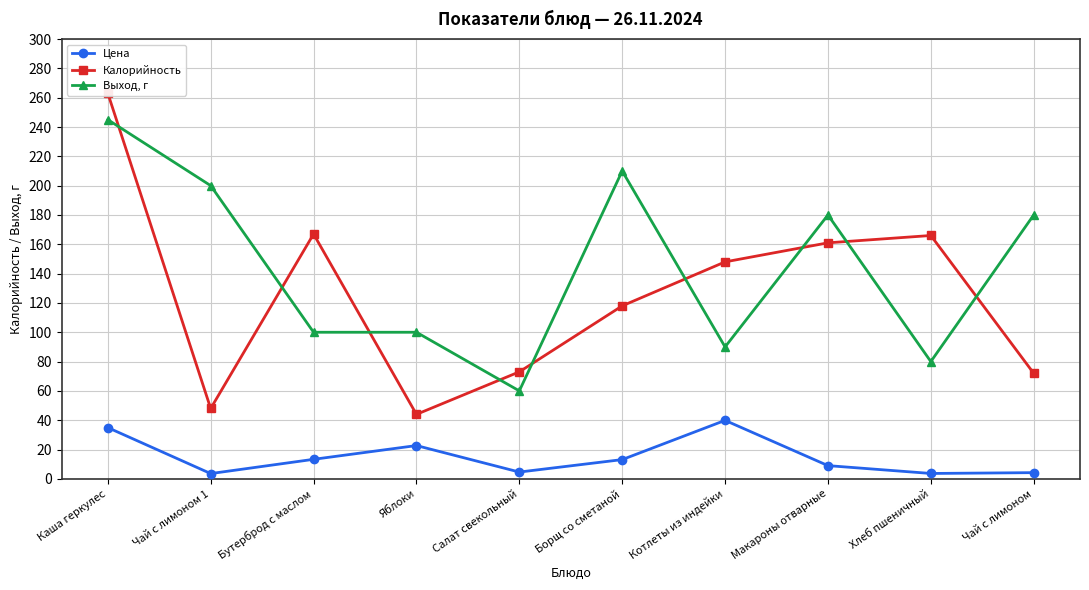

What is the approximate value of Цена at Котлеты из индейки?

39.9